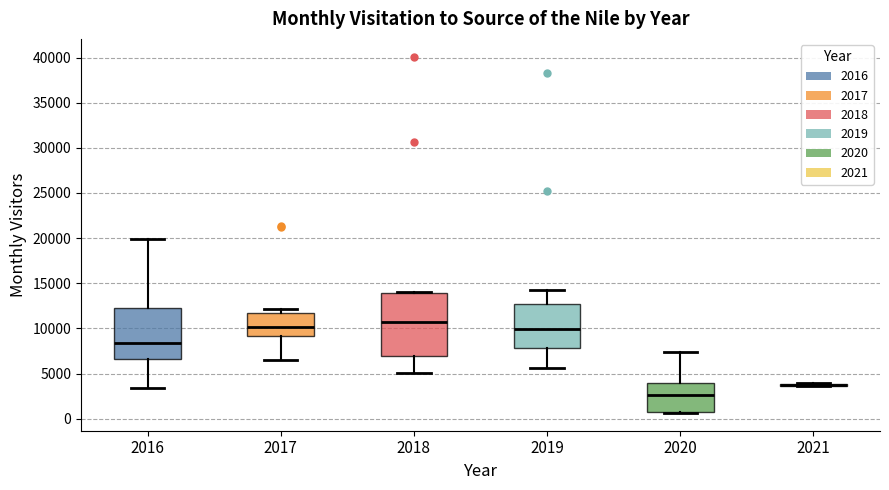

Where is the upper edge of the box at x = 2017 on the y-axis? The values are not printed on the chart, so give them approximately, as read against the axis.

11500